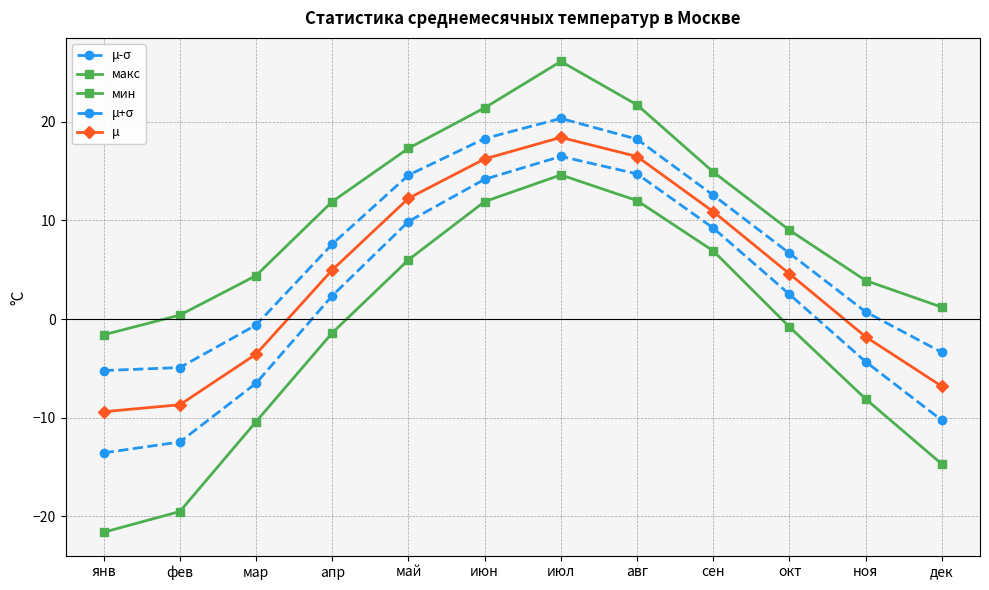

Does the chart have visible grid lines?

Yes